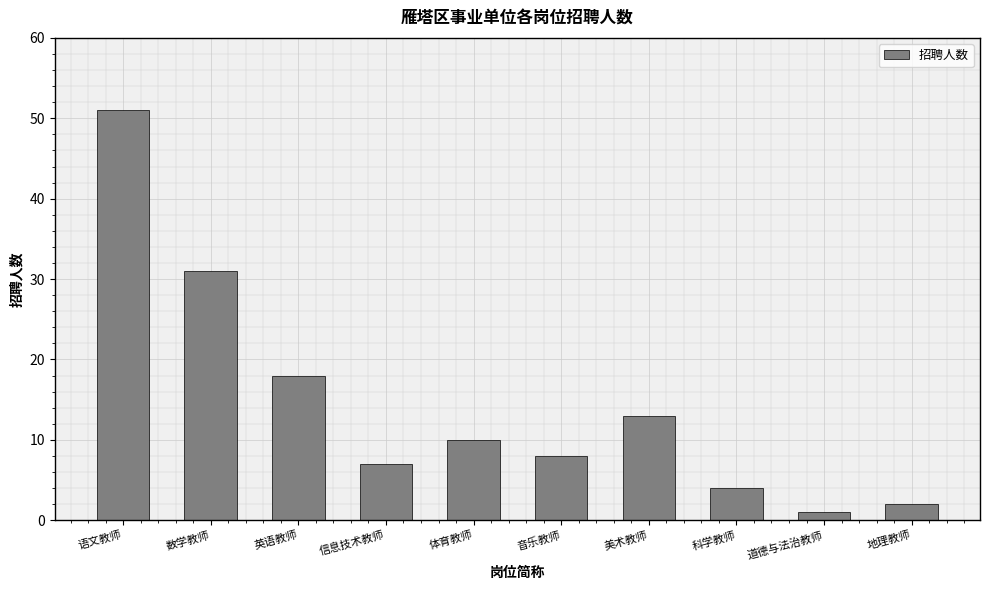

How many data points are less than 10?

5